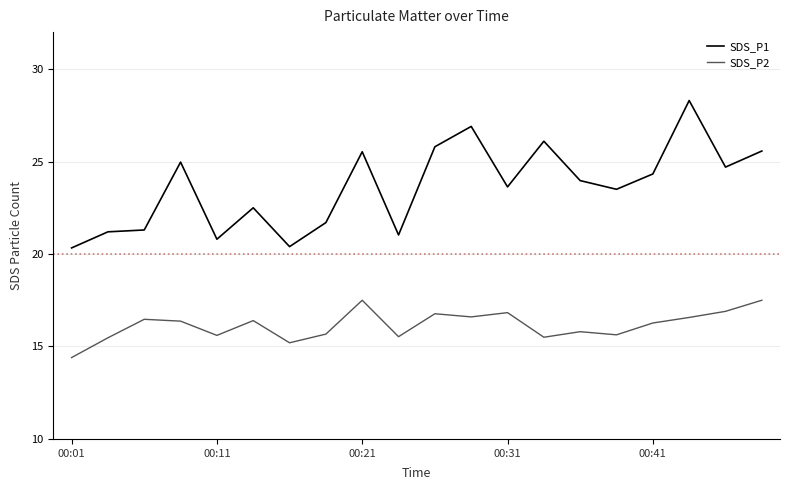

Does the chart display data point markers on the line(s)?

No